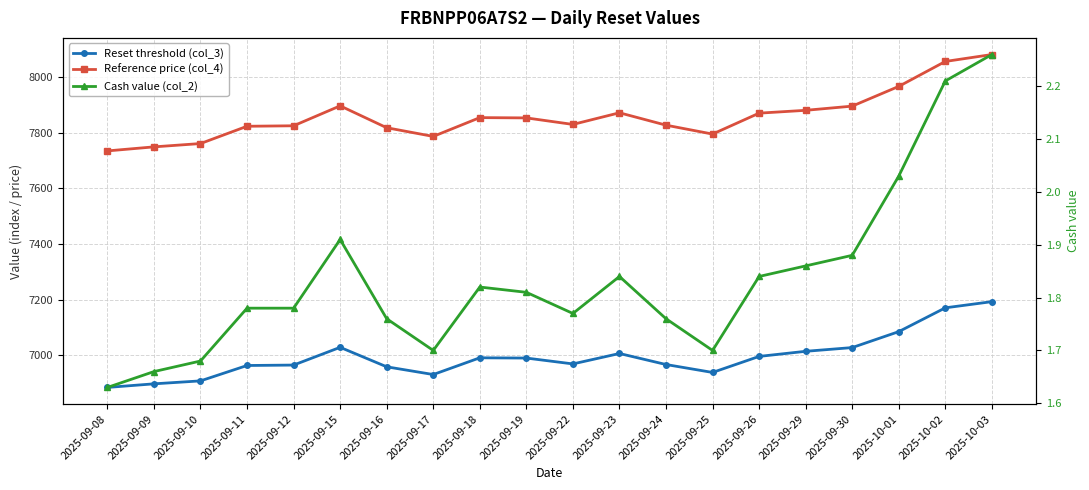

What are all the series names shown in the legend?

Reset threshold (col_3), Reference price (col_4), Cash value (col_2)